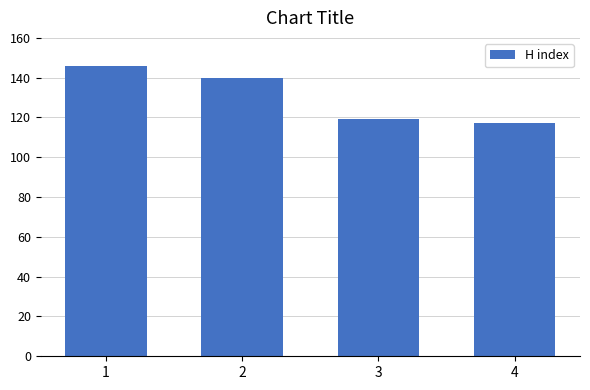

At which label is the value closest to 131?

2